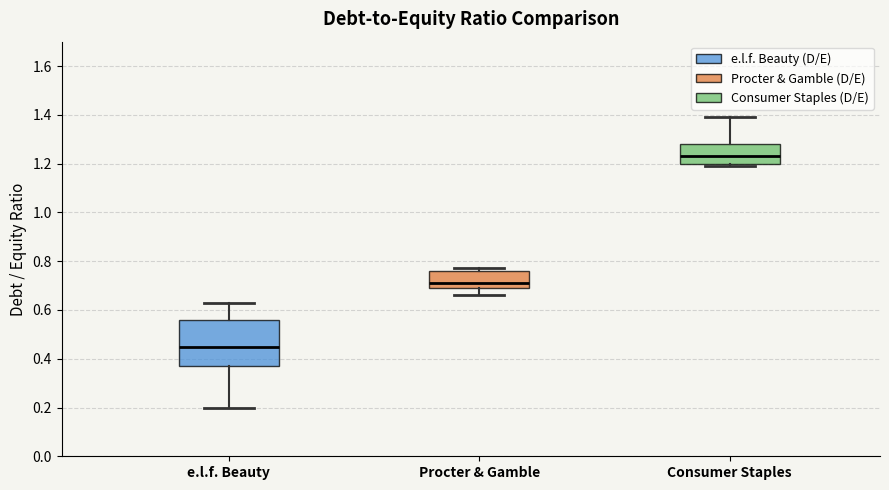

Which box's median line is the lowest?

e.l.f. Beauty